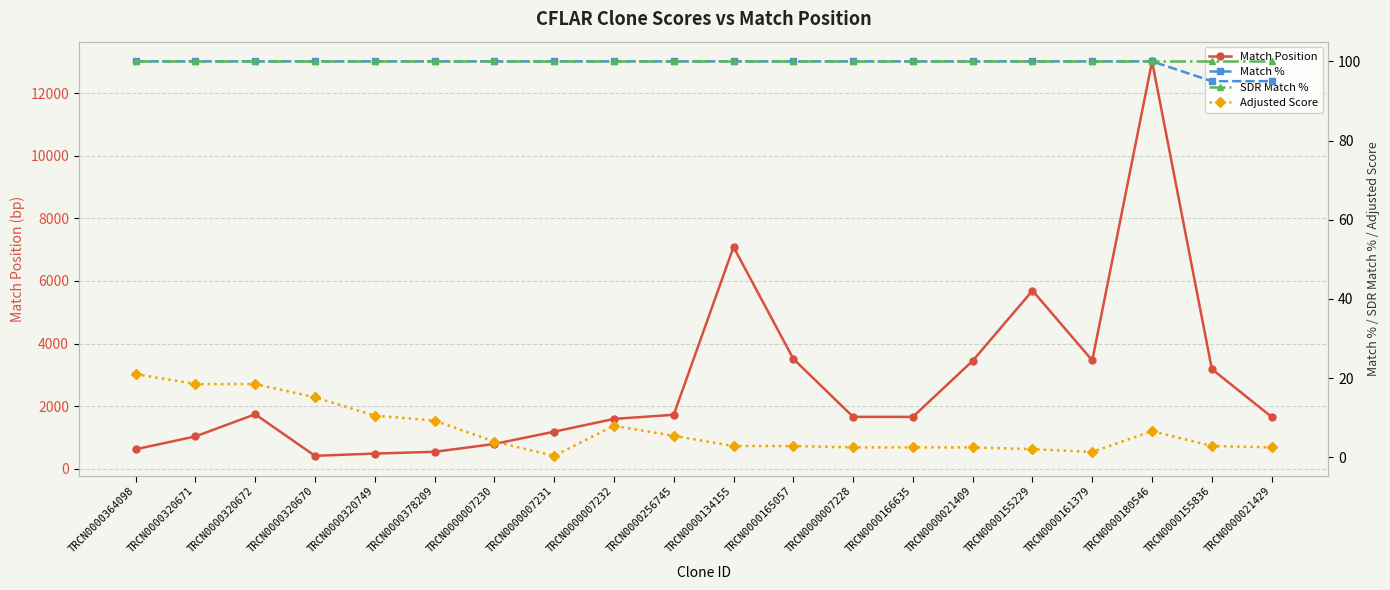

What are all the series names shown in the legend?

Match Position, Match %, SDR Match %, Adjusted Score